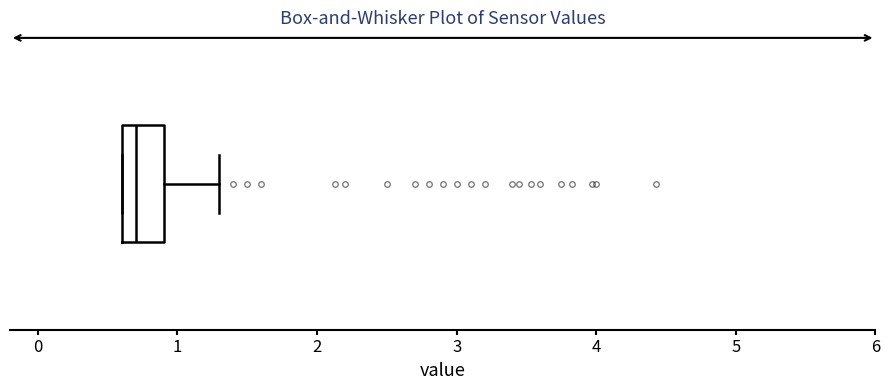

Transcribe this box plot: give where the median line is, the range the box spans, and where the two whiskers end, as read against the x-axis. The values are not printed on the chart, so give them approximately, as read against the axis.

median 0.7, box 0.6 to 0.9, whiskers 0.6 to 1.3